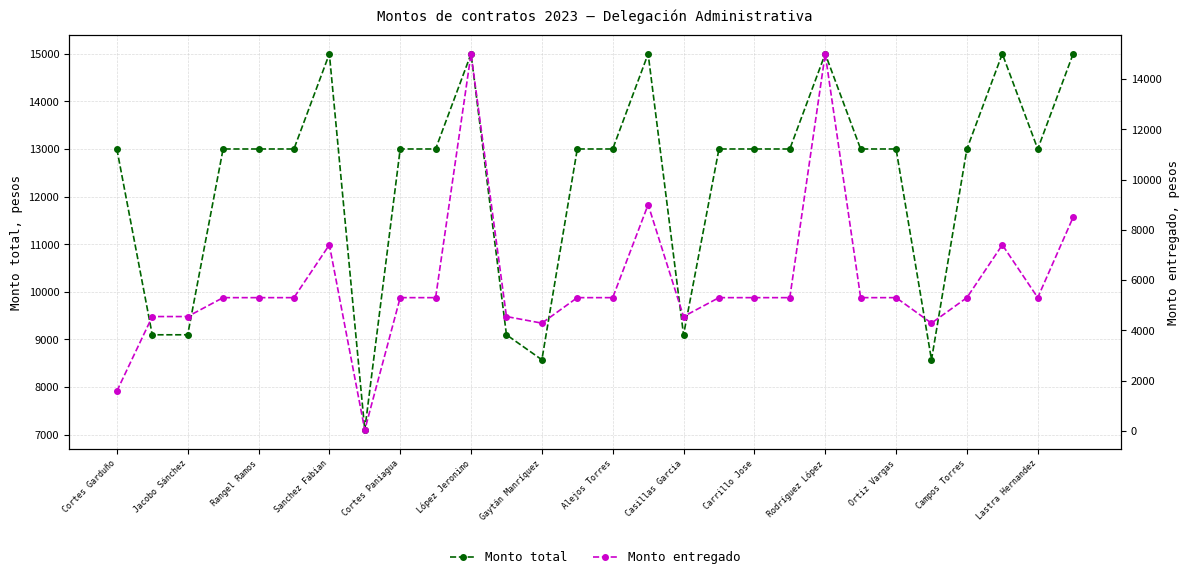

What is the highest value of the Monto total series?

15000.0